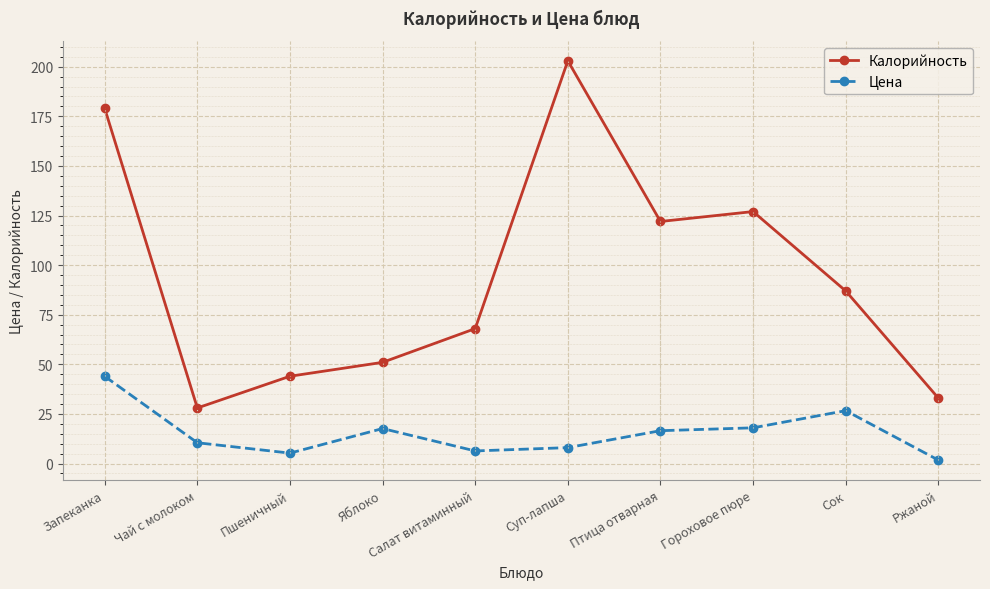

Which label corresponds to the largest value in the chart?

Суп-лапша